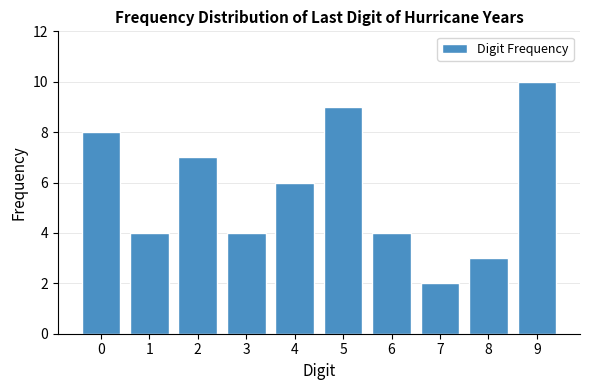

Reading left to right, list all the values displayed in this chart.

0=8	1=4	2=7	3=4	4=6	5=9	6=4	7=2	8=3	9=10